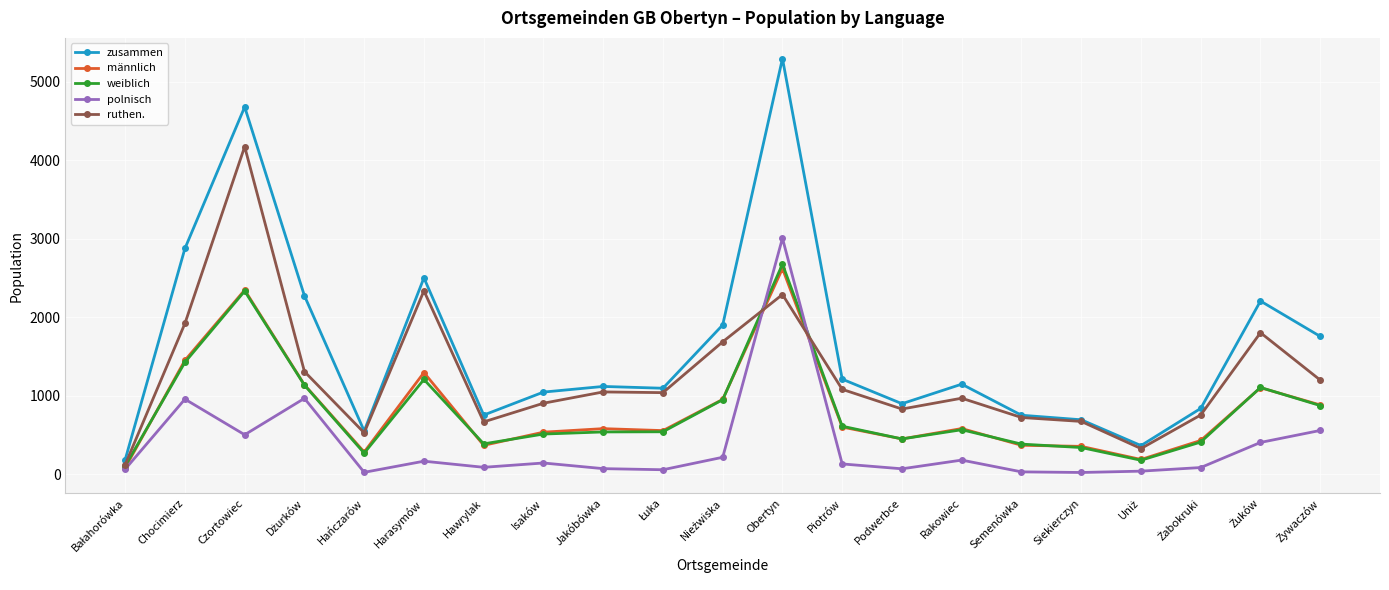

At which label does zusammen reach its peak?

Obertyn